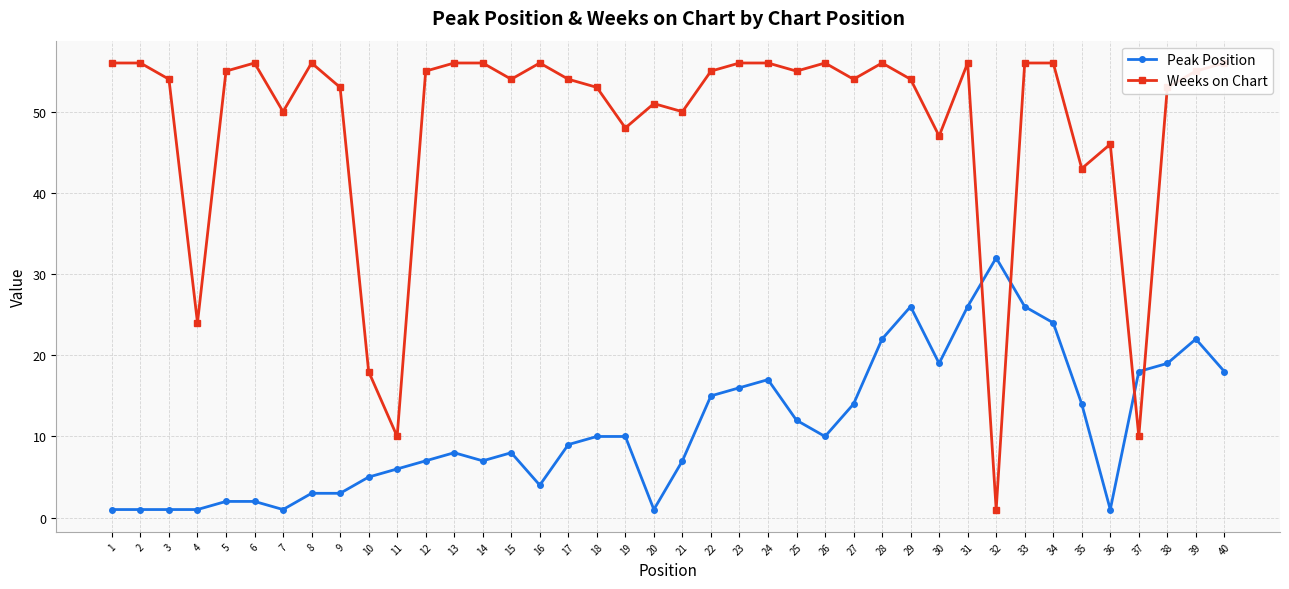

Where is Weeks on Chart nearest to the value 28?

4